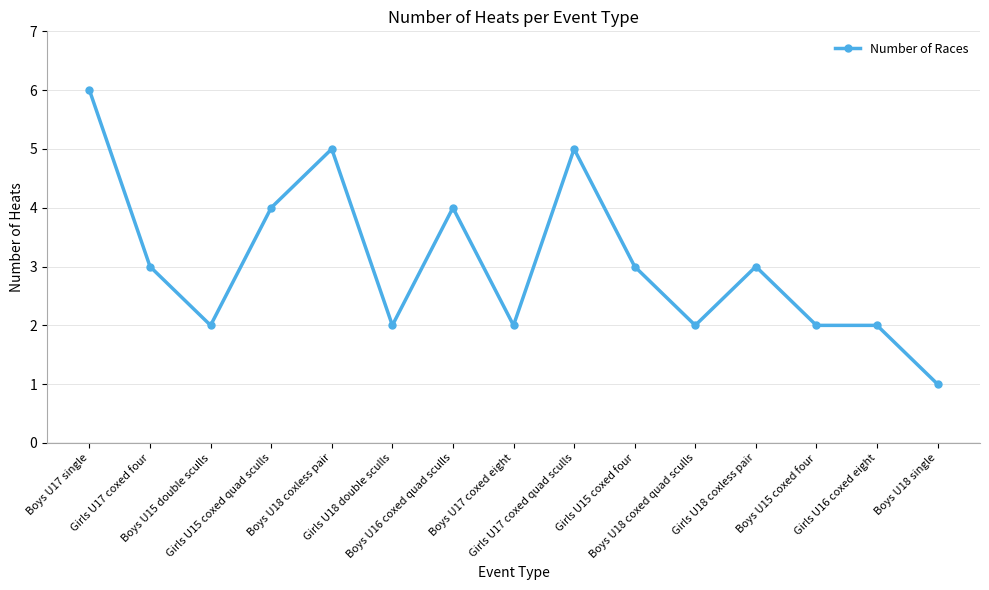

What is the value of the 11th point from the left?

2